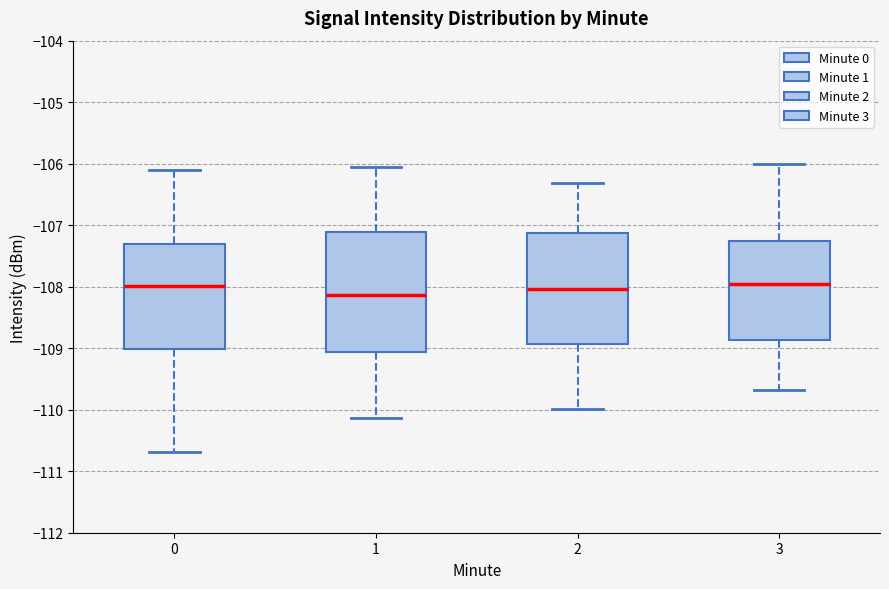

Reading left to right, transcribe this box plot: for each box, give where its median line is, the range the box spans, and where its two whiskers end, as read against the y-axis. The values are not printed on the chart, so give them approximately, as read against the axis.

0: median -108.0, box -109.0 to -107.3, whiskers -110.7 to -106.1
1: median -108.1, box -109.1 to -107.1, whiskers -110.1 to -106.1
2: median -108.0, box -108.9 to -107.1, whiskers -110.0 to -106.3
3: median -108.0, box -108.9 to -107.3, whiskers -109.7 to -106.0